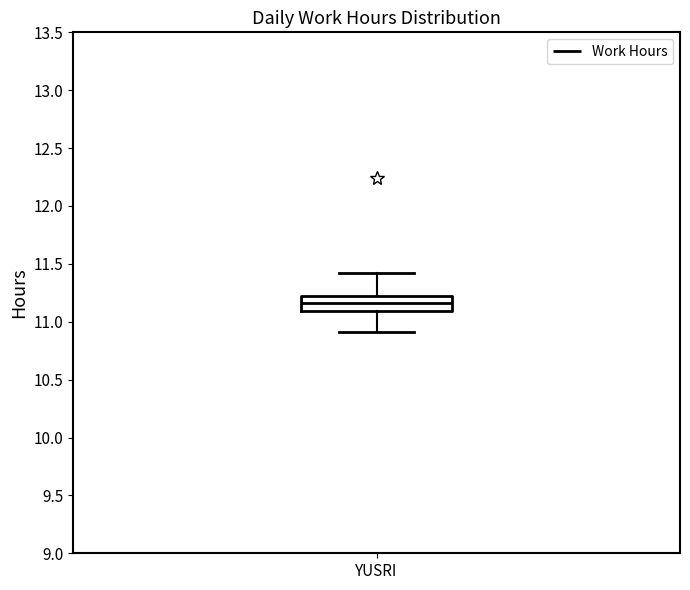

Where does the median line of the box for YUSRI sit on the y-axis? The values are not printed on the chart, so give them approximately, as read against the axis.

11.15